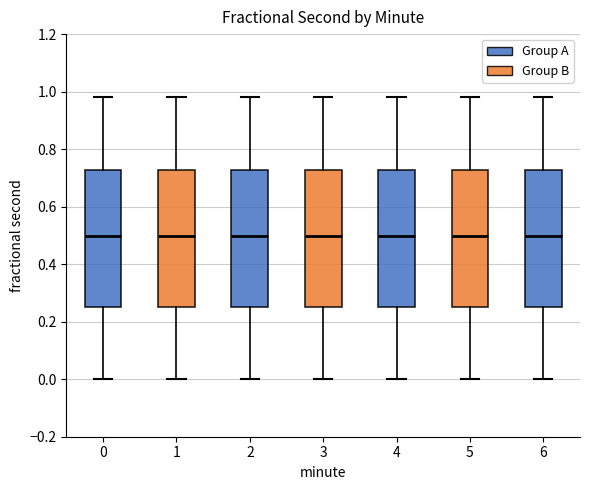

Reading left to right, transcribe this box plot: for each box, give where its median line is, the range the box spans, and where its two whiskers end, as read against the y-axis. The values are not printed on the chart, so give them approximately, as read against the axis.

0: median 0.50, box 0.26 to 0.72, whiskers 0.00 to 0.98
1: median 0.50, box 0.26 to 0.72, whiskers 0.00 to 0.98
2: median 0.50, box 0.26 to 0.72, whiskers 0.00 to 0.98
3: median 0.50, box 0.26 to 0.72, whiskers 0.00 to 0.98
4: median 0.50, box 0.26 to 0.72, whiskers 0.00 to 0.98
5: median 0.50, box 0.26 to 0.72, whiskers 0.00 to 0.98
6: median 0.50, box 0.26 to 0.72, whiskers 0.00 to 0.98